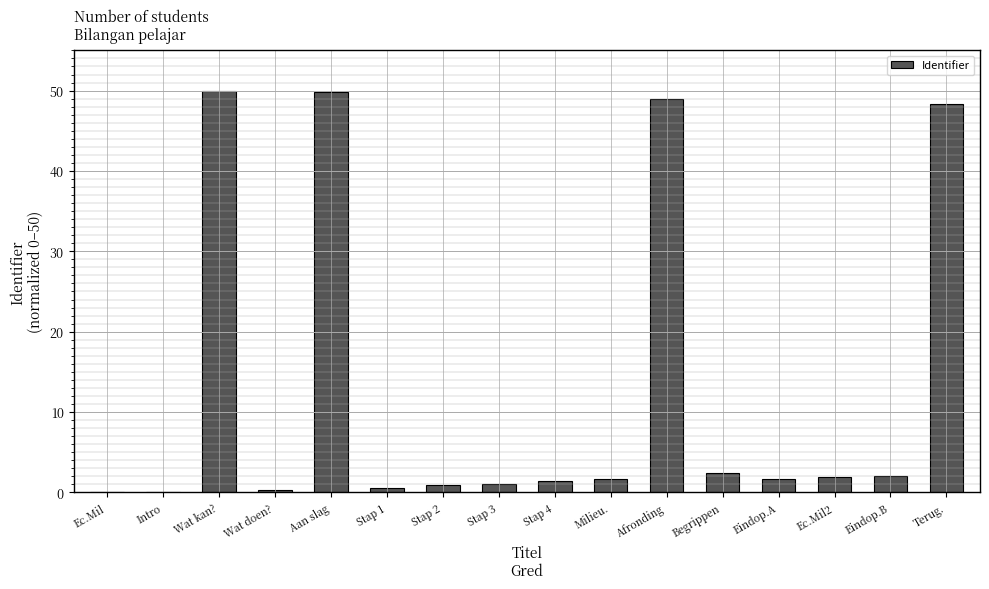

Is it true that the value at Wat kan? is 50.0?

True